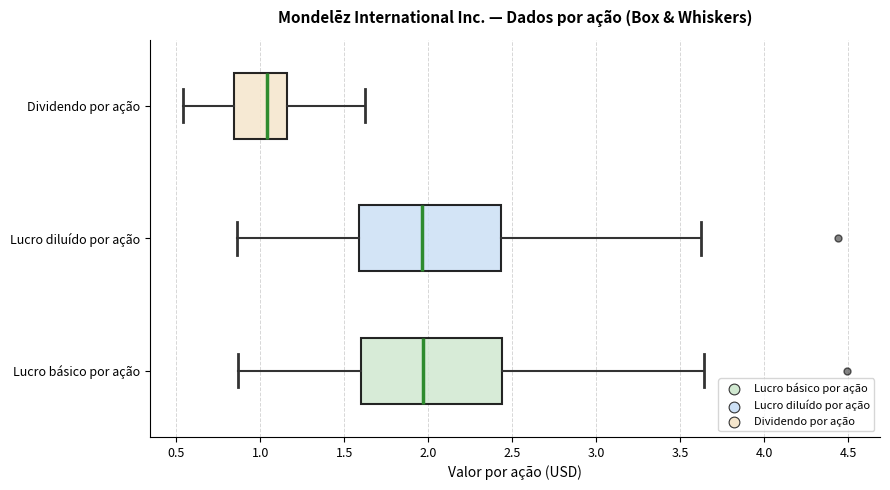

Reading bottom to top, read every box against the x-axis: the position of its median line, the range the box covers, and the ends of its whiskers. The values are not printed on the chart, so give them approximately, as read against the axis.

Lucro básico por ação: median 1.95, box 1.60 to 2.45, whiskers 0.85 to 3.65
Lucro diluído por ação: median 1.95, box 1.60 to 2.45, whiskers 0.85 to 3.60
Dividendo por ação: median 1.05, box 0.85 to 1.15, whiskers 0.55 to 1.60